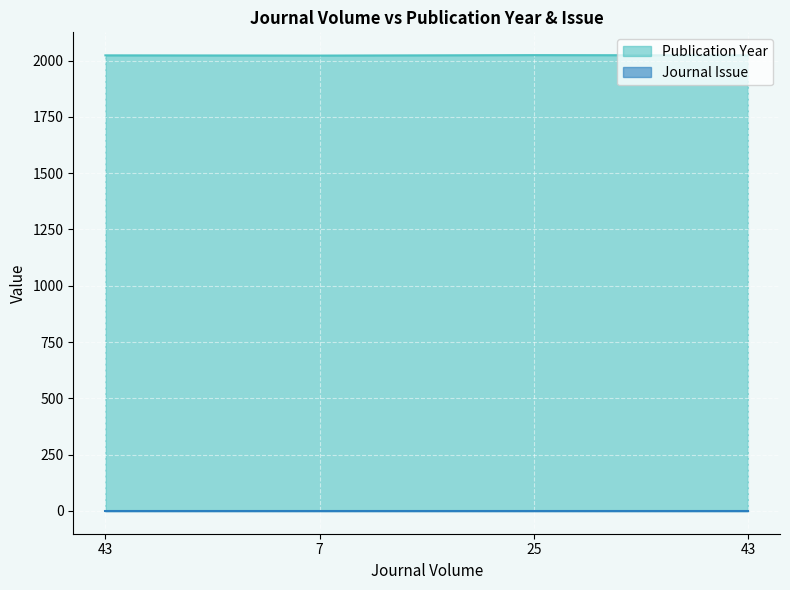

Count the number of categories in the chart.

4